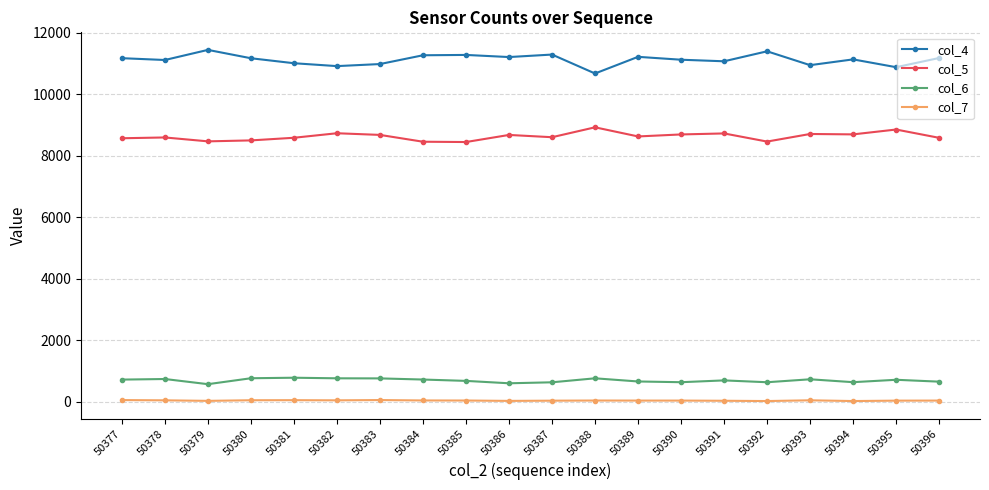

The value of col_5 at 50381 is 14211. True or false?

False